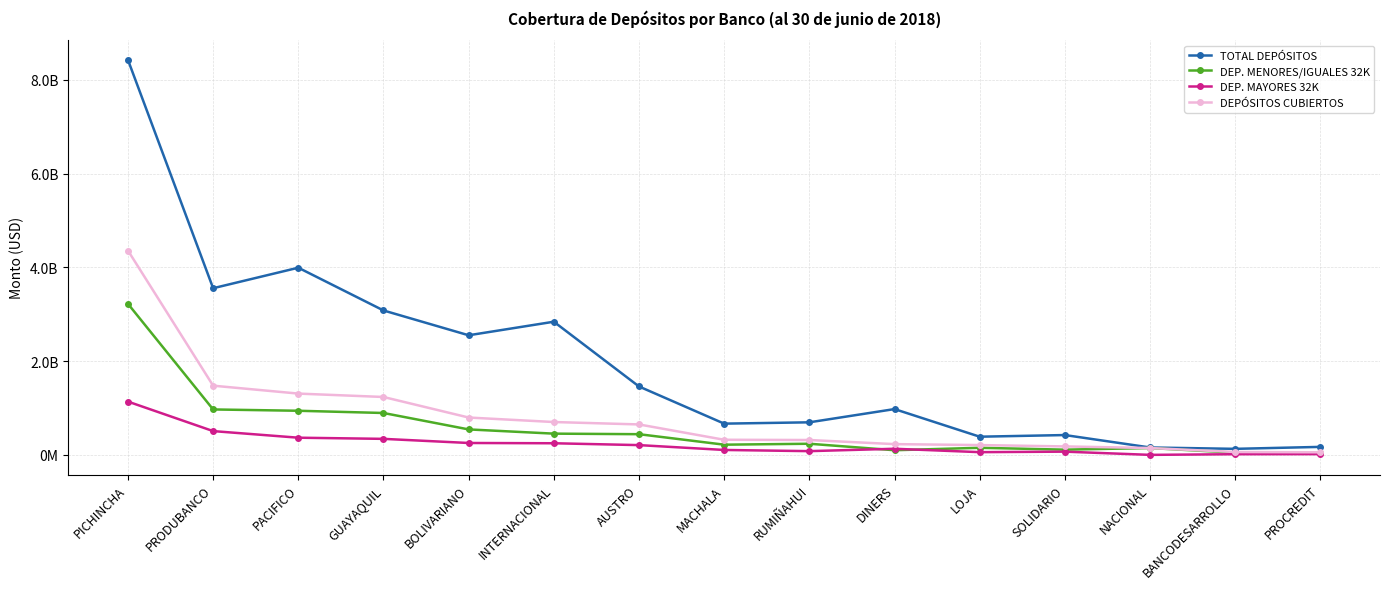

What is the label of the 13th point from the left?

NACIONAL